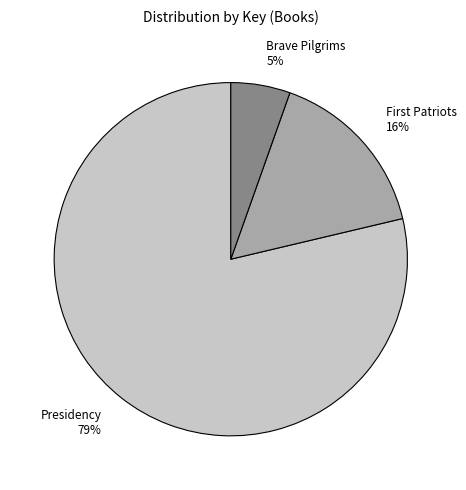

To the nearest percent, what is the average slice percentage?

33%